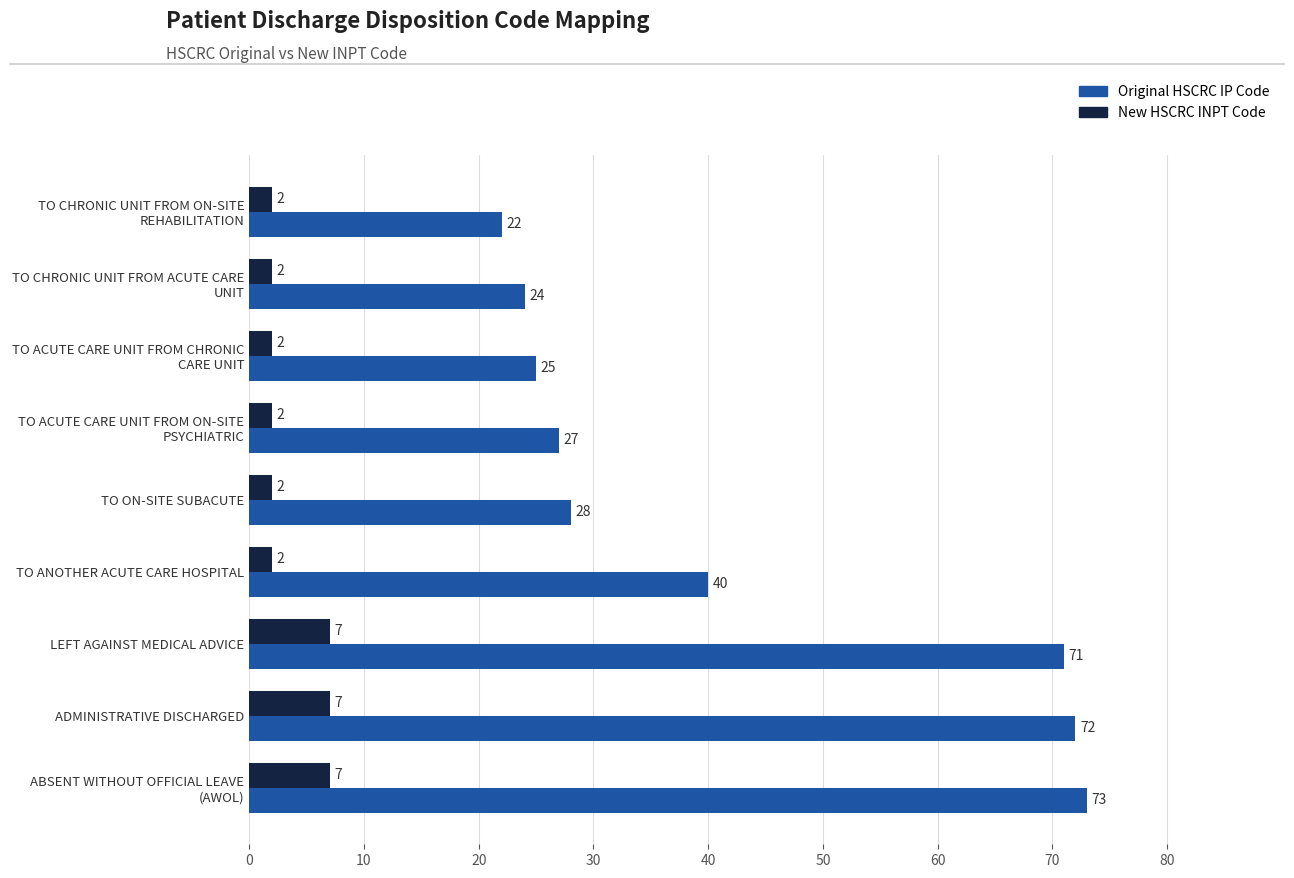

Which series has the largest total across all categories?

Original HSCRC IP Code